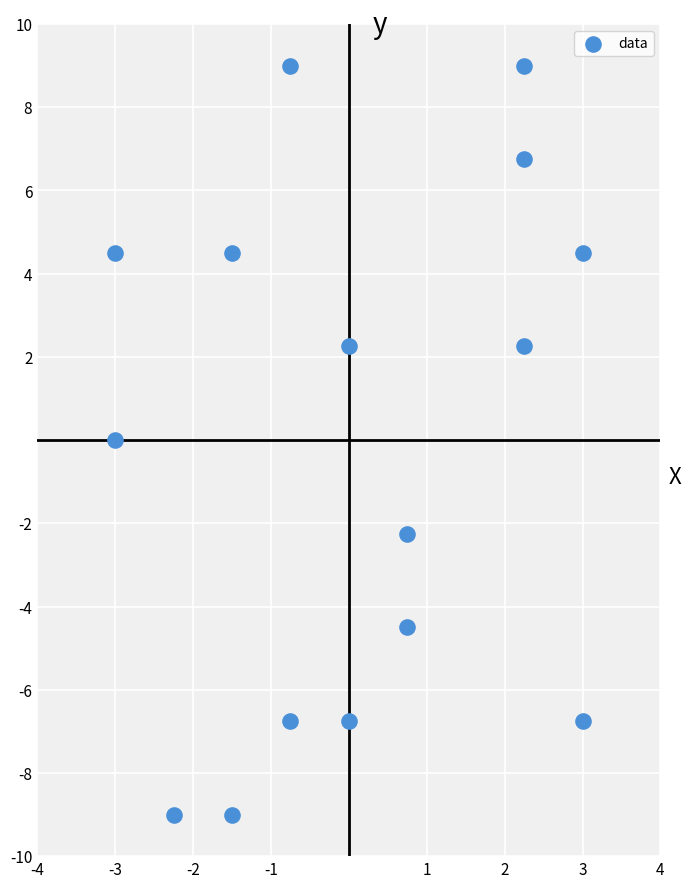

What is the range of Y values (max minus min)?

18.0